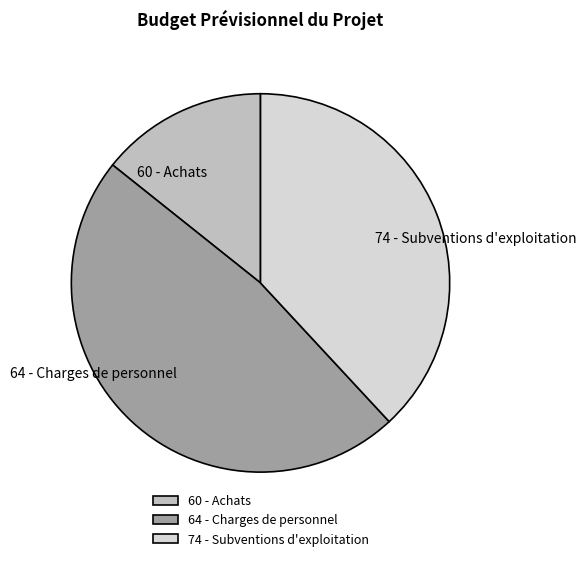

What is the smallest slice in the pie chart?

60 - Achats